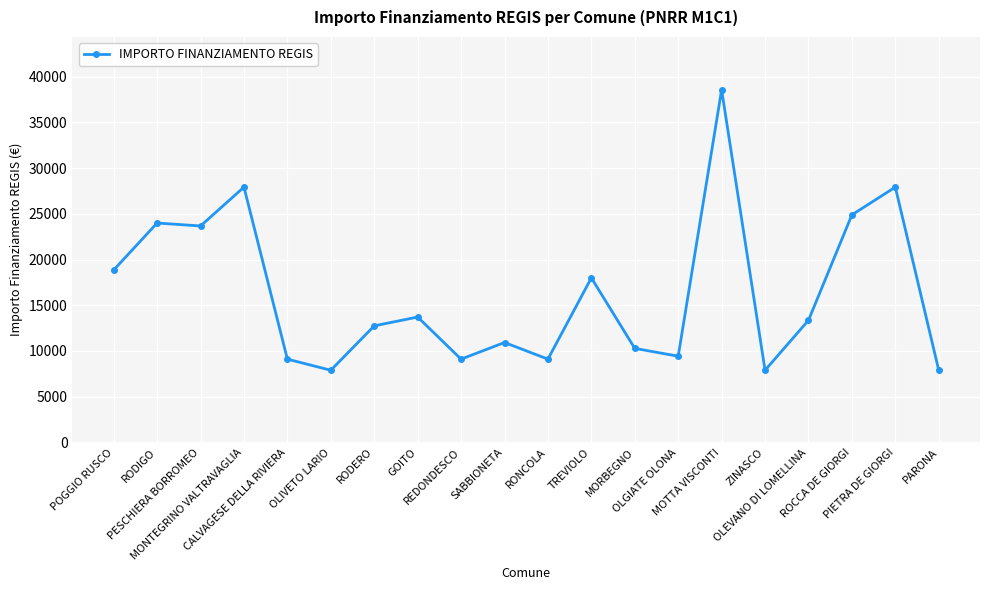

True or false: the data has more than 2 interior local peaks.

True